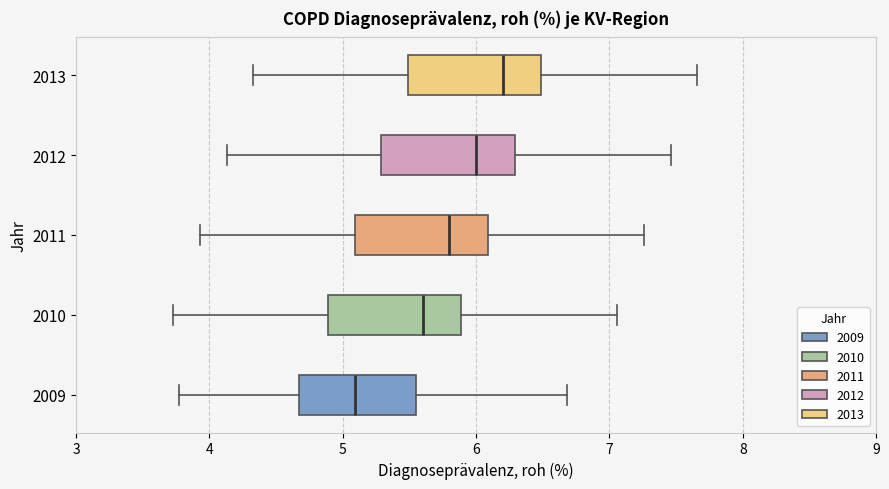

Where does the left whisker of the box at y = 2012 end on the x-axis? The values are not printed on the chart, so give them approximately, as read against the axis.

4.1